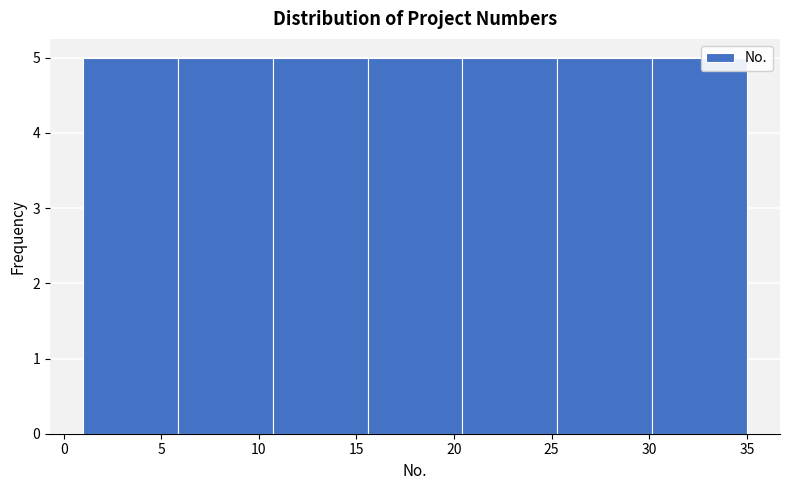

Reading left to right, list every bar in this chart as the range it spans on the x-axis followed by its height. Neither the bar edges nor the heights are printed on the chart, so give them approximately, as read against the axes.

1.0 to 6.0: 5
6.0 to 10.5: 5
10.5 to 15.5: 5
15.5 to 20.5: 5
20.5 to 25.5: 5
25.5 to 30.0: 5
30.0 to 35.0: 5